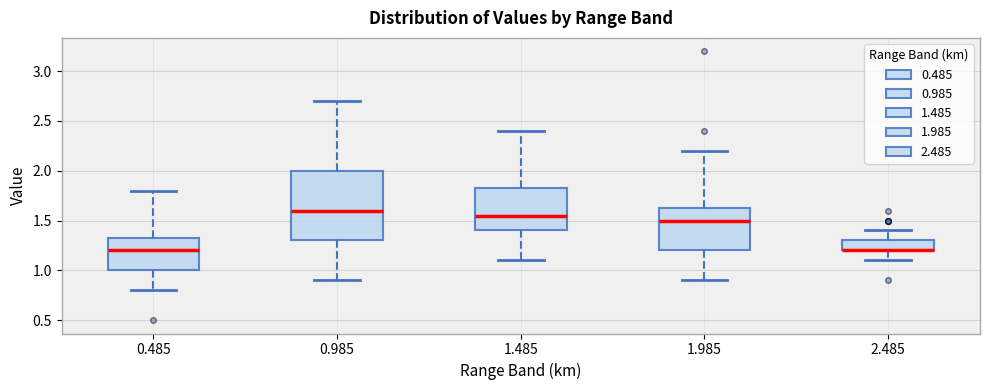

Which box is the tallest, from its lower edge to its upper edge?

0.985